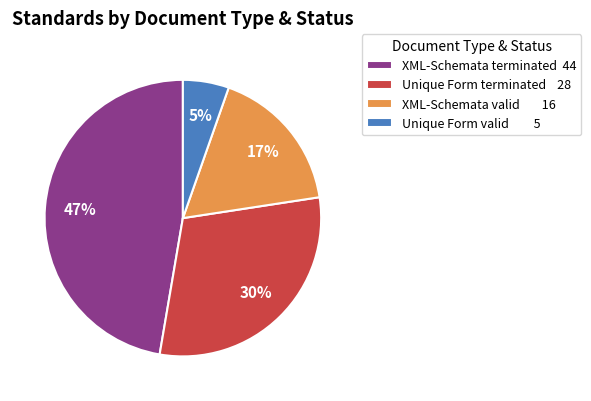

To the nearest percent, what is the difference between the largest and smallest slice percentages?

42%